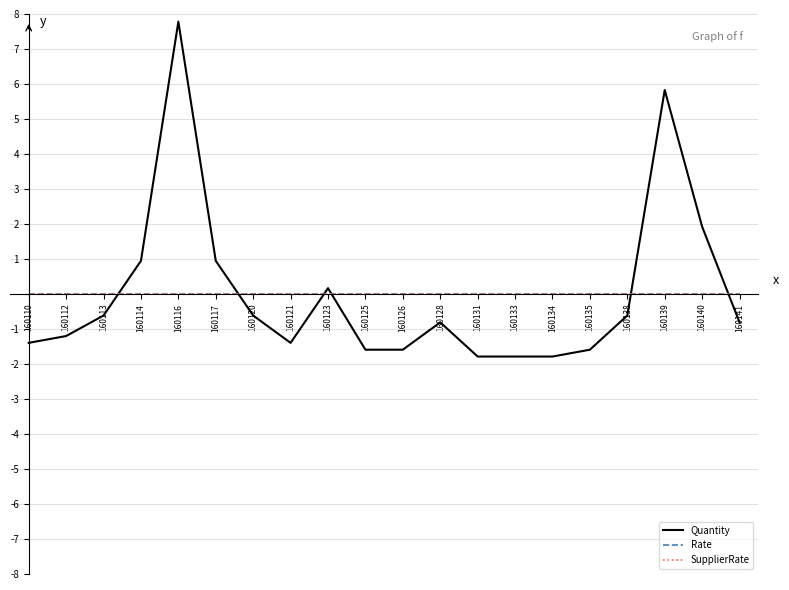

Which series has the largest total across all categories?

Rate